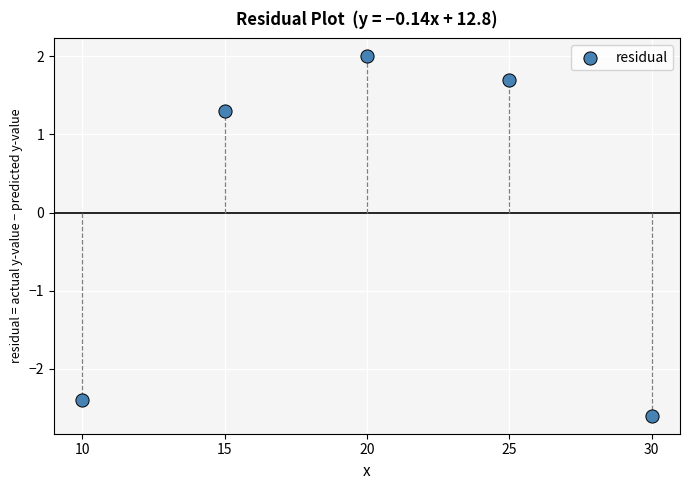

What Y value in the scatter plot is closest to 0?

1.3